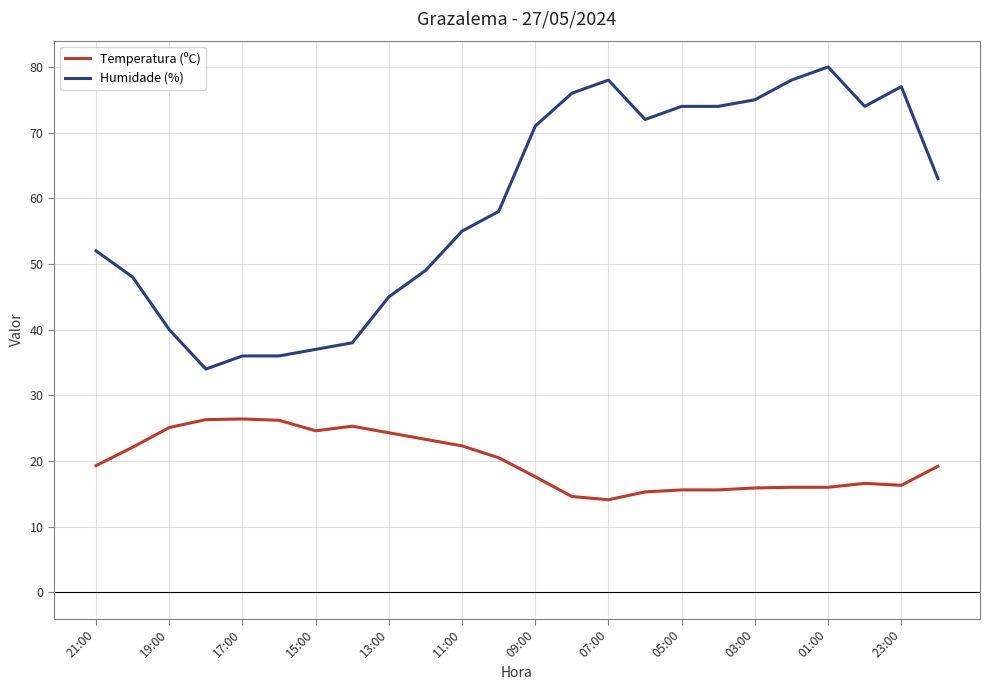

What is the minimum value shown in the chart?

14.1